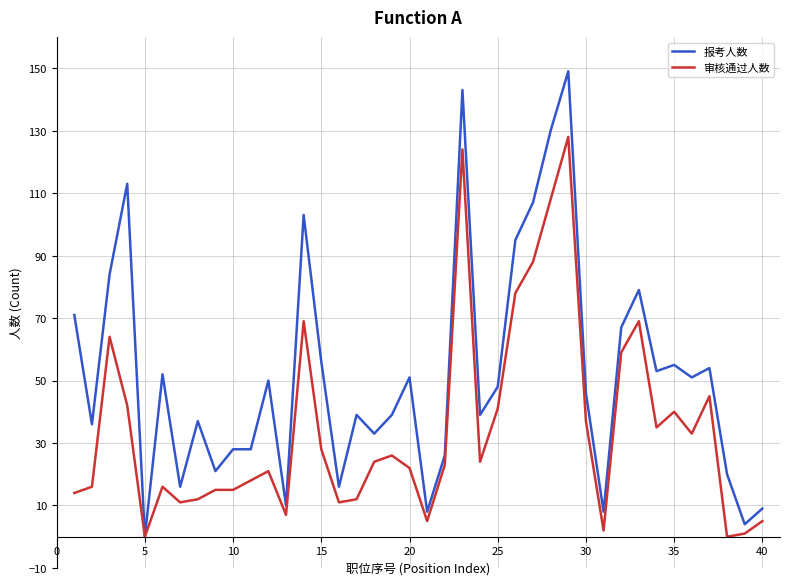

Which series has the largest total across all categories?

报考人数